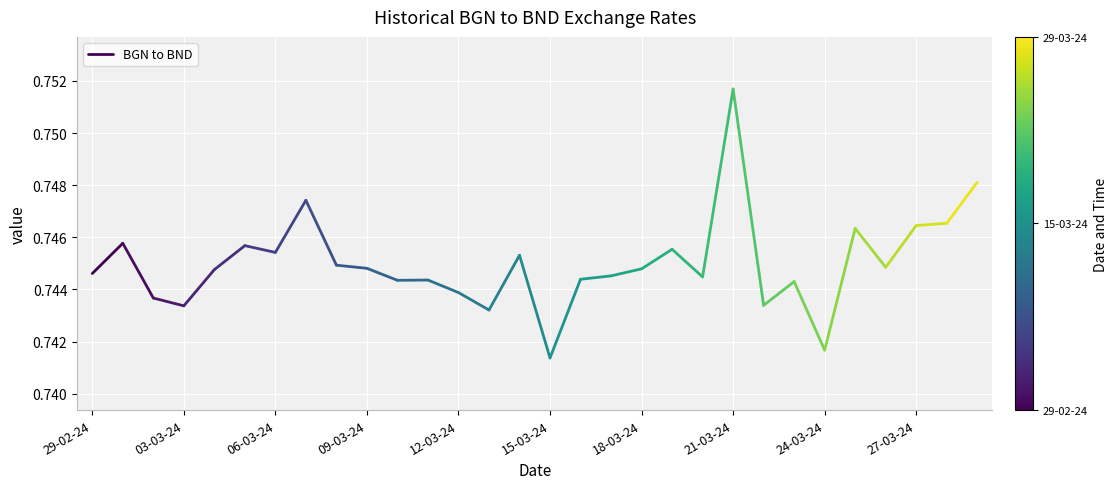

Is this an area chart (filled region under the line)?

No